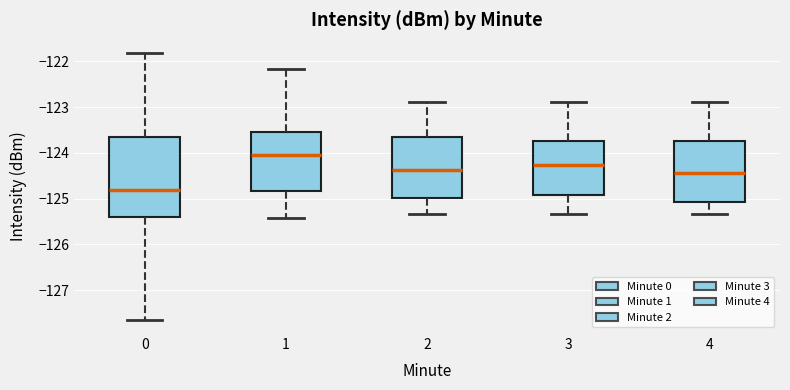

Reading left to right, read every box against the y-axis: the position of its median line, the range the box covers, and the ends of its whiskers. The values are not printed on the chart, so give them approximately, as read against the axis.

0: median -124.8, box -125.4 to -123.7, whiskers -127.6 to -121.8
1: median -124.0, box -124.8 to -123.6, whiskers -125.4 to -122.2
2: median -124.4, box -125.0 to -123.7, whiskers -125.3 to -122.9
3: median -124.3, box -124.9 to -123.7, whiskers -125.3 to -122.9
4: median -124.4, box -125.1 to -123.7, whiskers -125.3 to -122.9